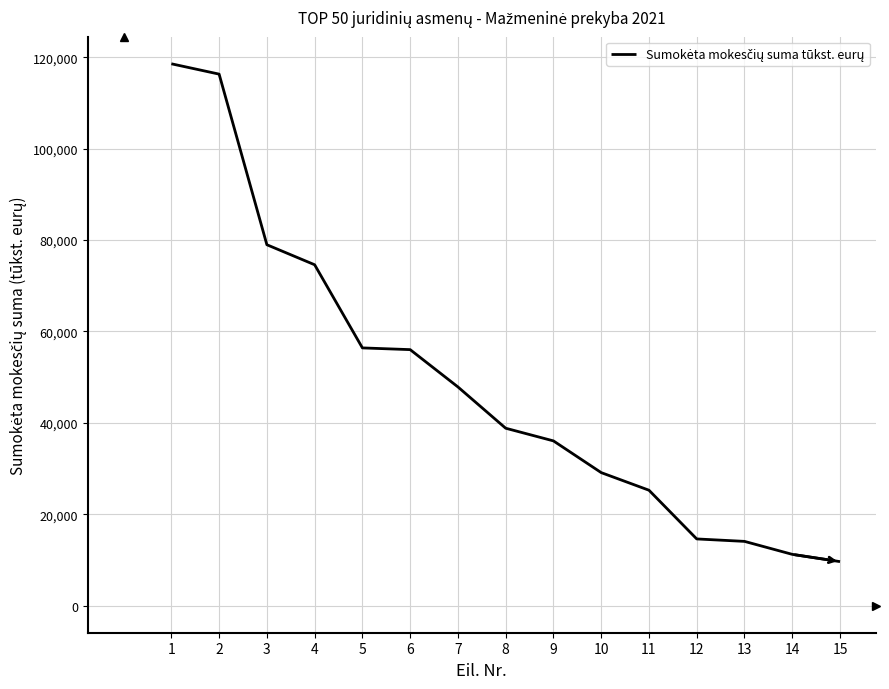

Is it true that the value at 13 is 14062?

True